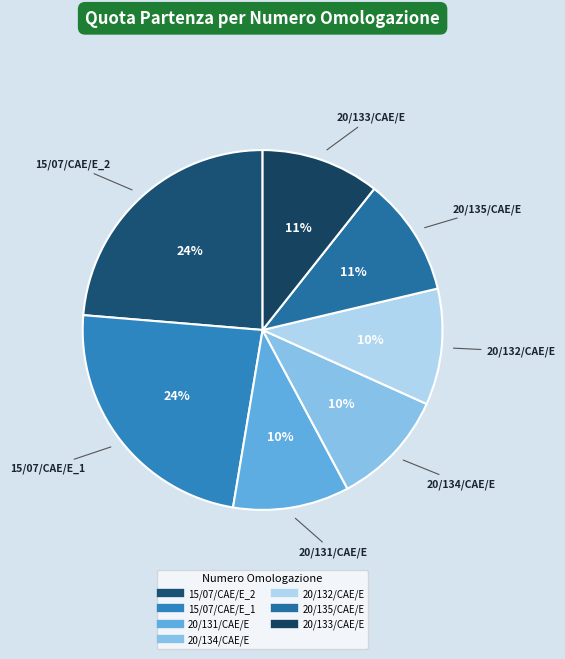

To the nearest percent, what is the average slice percentage?

14%